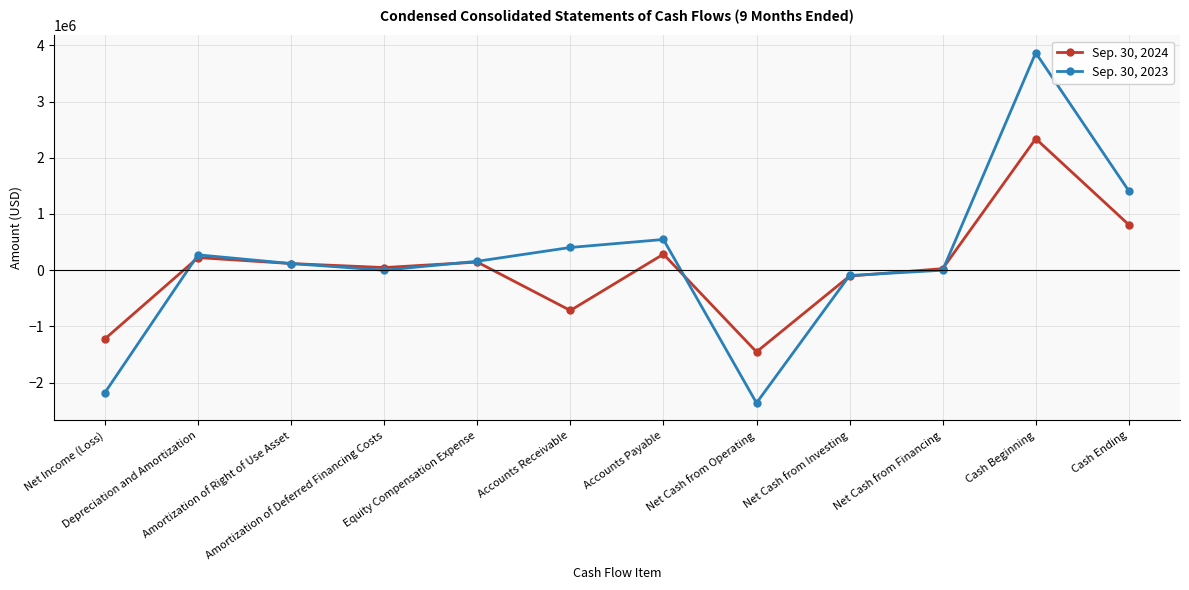

True or false: Sep. 30, 2023 has more than 0 points higher than both neighbors.

True